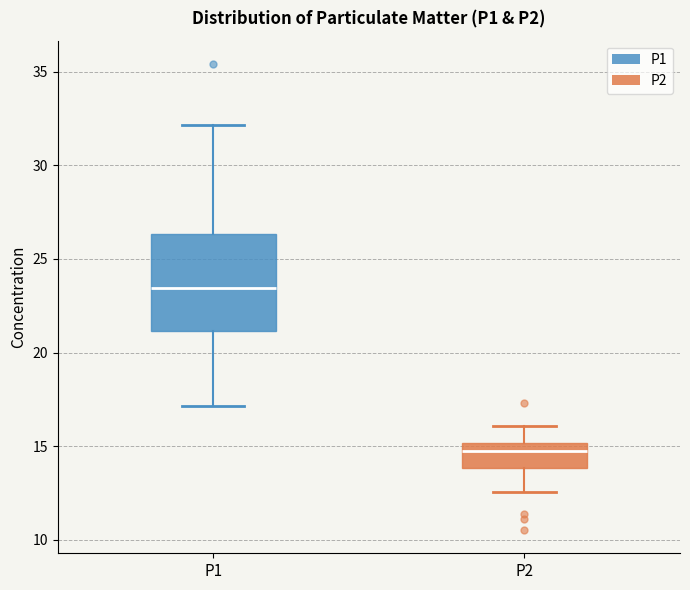

Where is the lower edge of the box for P2 on the y-axis? The values are not printed on the chart, so give them approximately, as read against the axis.

14.0